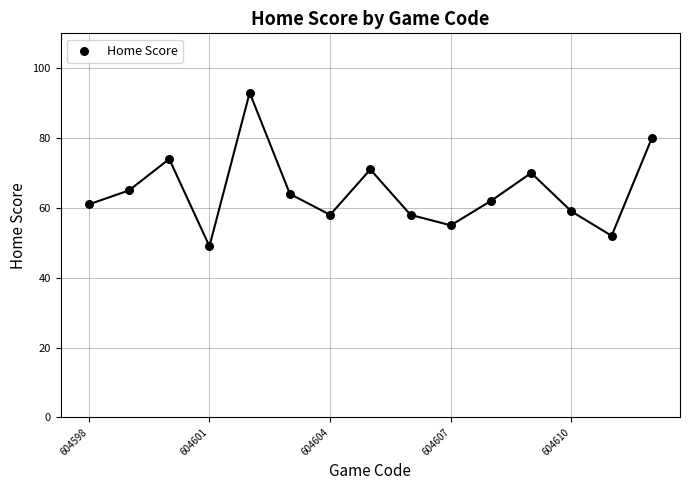

What is the range of X values (max minus min)?

14